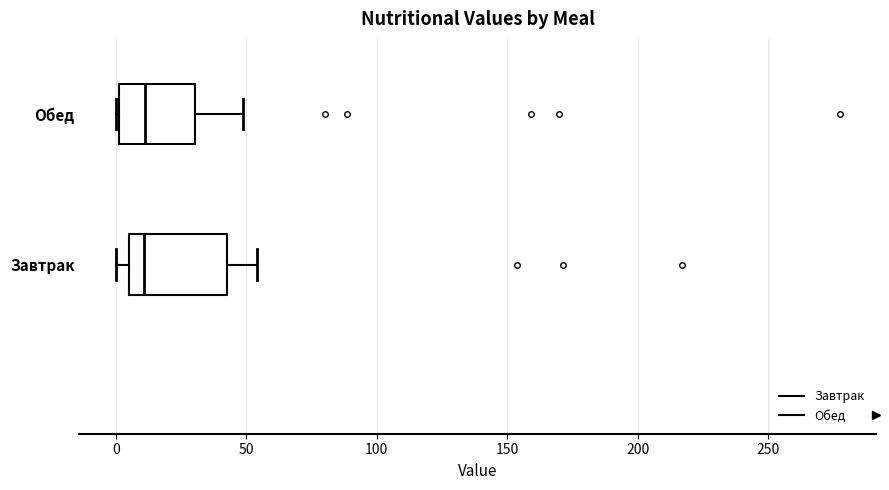

Reading bottom to top, transcribe this box plot: for each box, give where its median line is, the range the box spans, and where its two whiskers end, as read against the x-axis. The values are not printed on the chart, so give them approximately, as read against the axis.

Завтрак: median 10, box 5 to 45, whiskers 0 to 55
Обед: median 10, box 0 to 30, whiskers 0 to 50